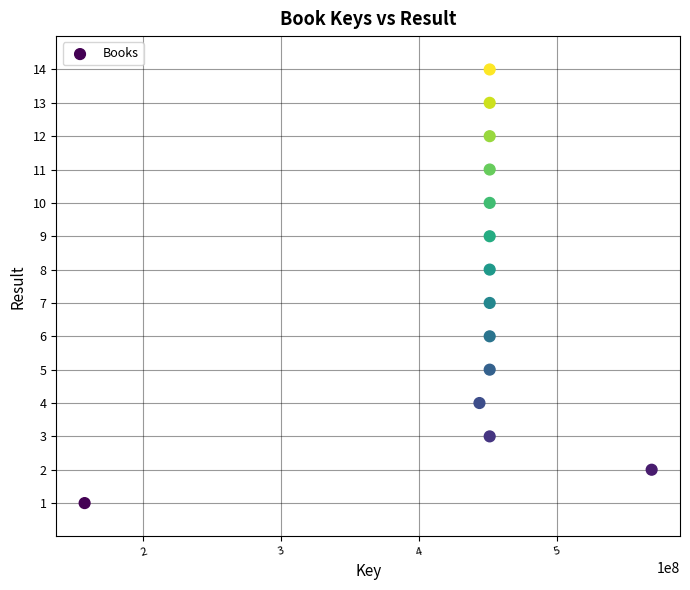

What is the range of Y values (max minus min)?

13